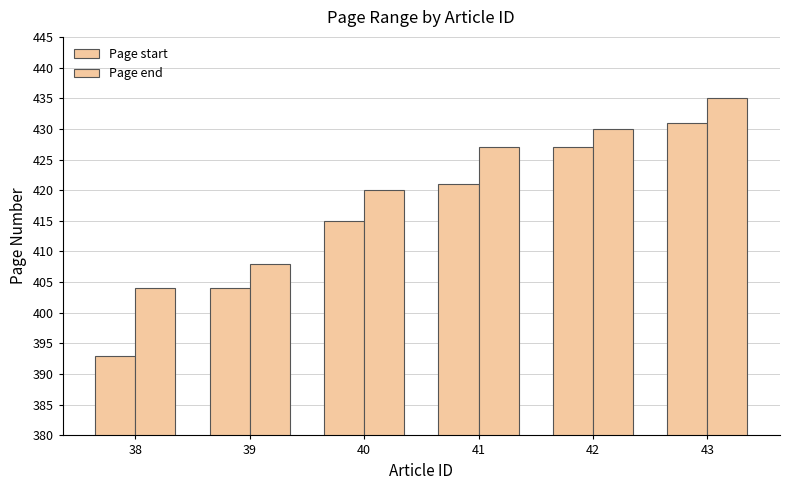

Does the chart contain stacked bars?

No